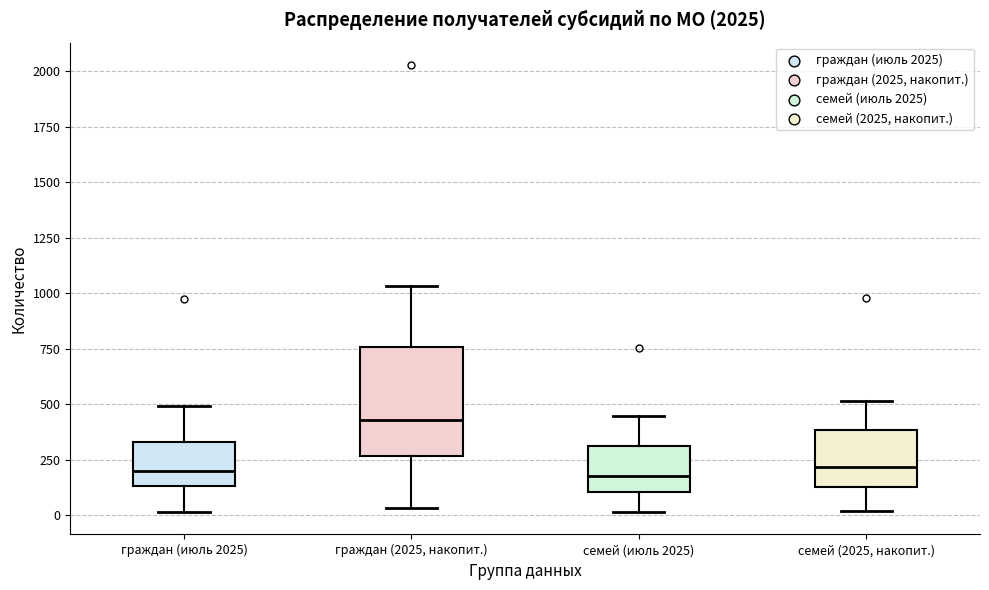

Which box's median line is the highest?

граждан (2025, накопит.)